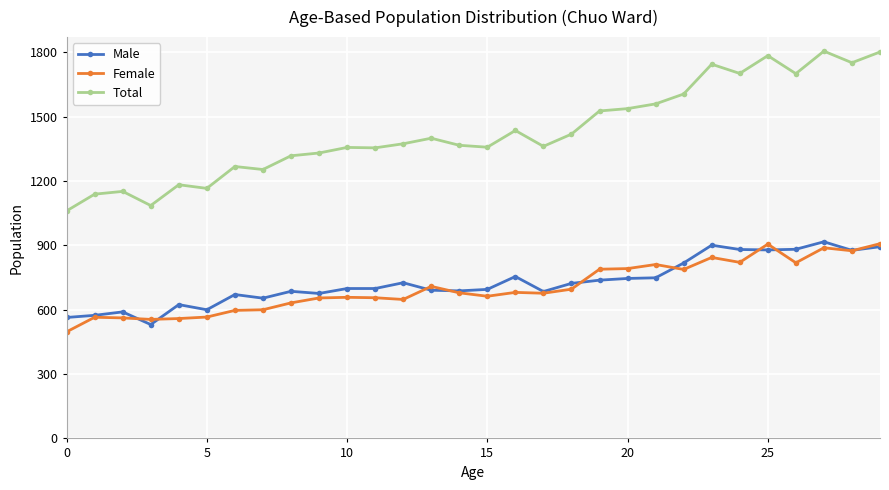

In Female, how many points are lower than both neighbors (excluding endpoints)?

8